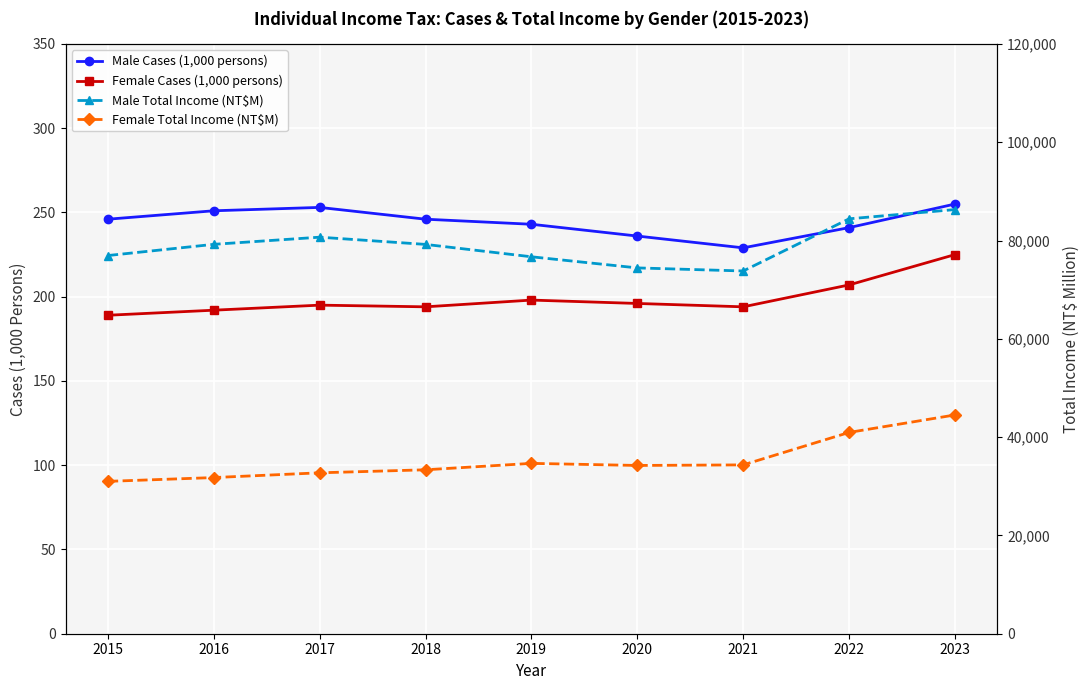

Reading left to right, what are all the values shown in this chart?

Male Cases (1,000 persons): 246	251	253	246	243	236	229	241	255
Female Cases (1,000 persons): 189	192	195	194	198	196	194	207	225
Male Total Income (NT$M): 76949	79230	80685	79215	76697	74433	73807	84420	86303
Female Total Income (NT$M): 31002	31774	32742	33355	34662	34238	34355	40958	44515